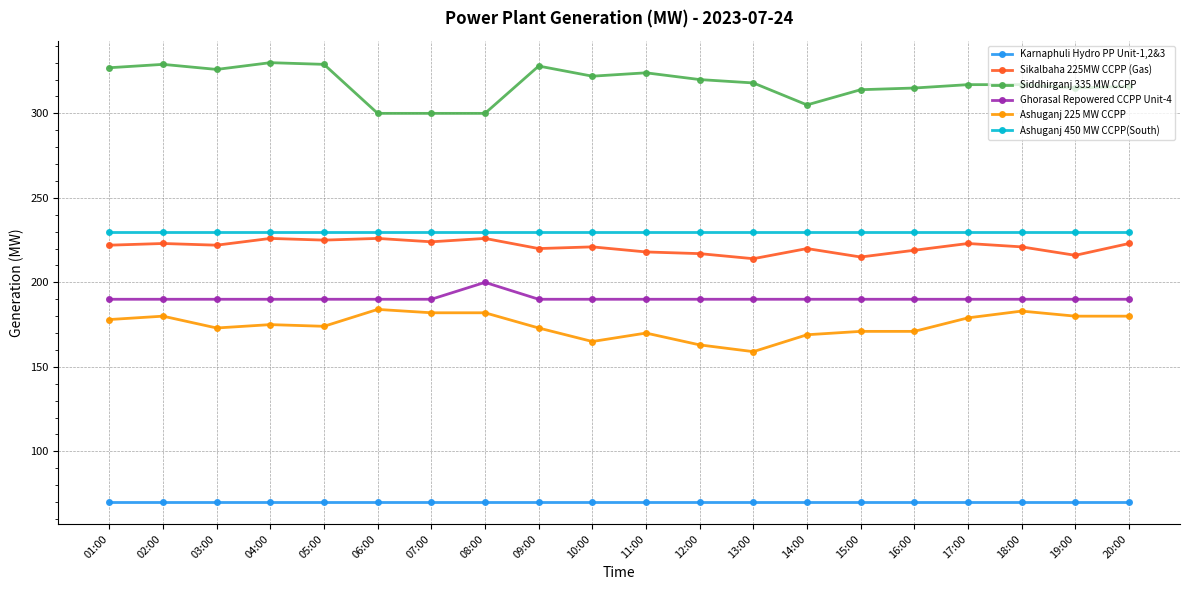

What is the greatest value displayed?

330